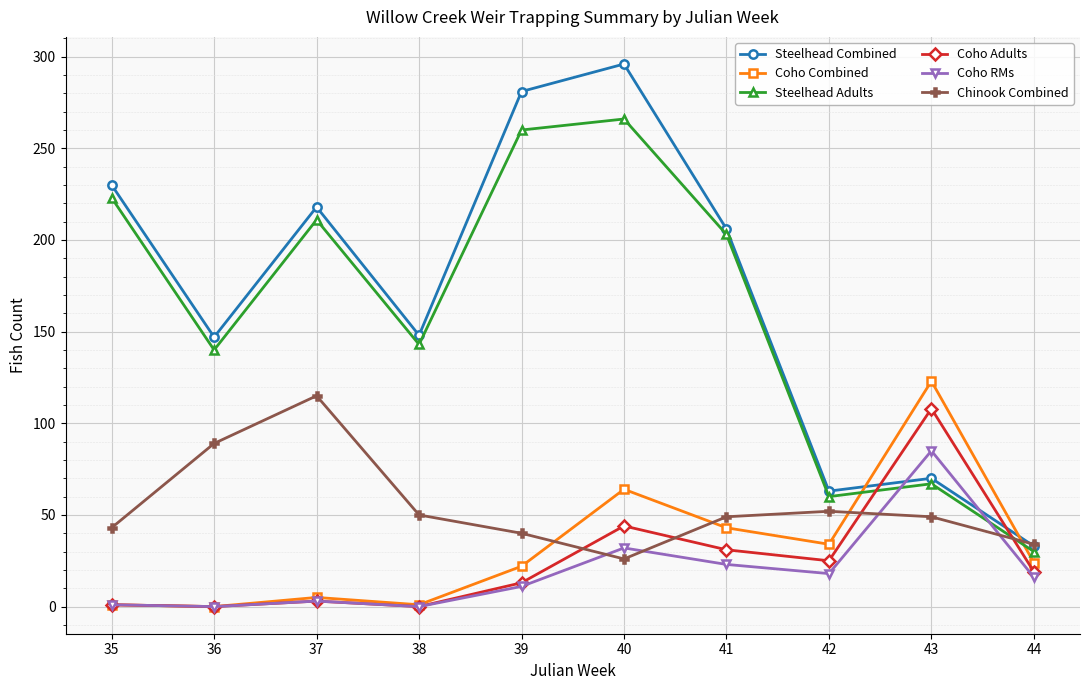

Which category has the highest value across all series?

40